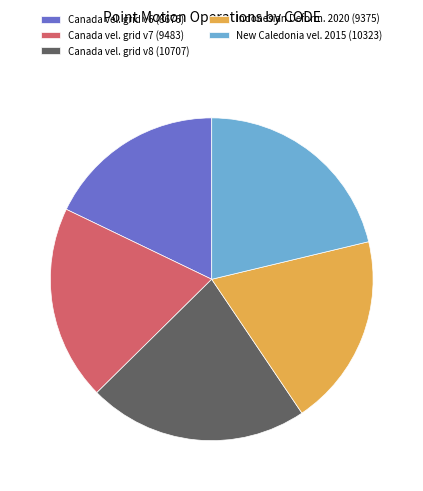

What is the ratio of the value at Canada vel. grid v6 (8676) to the value at Canada vel. grid v7 (9483)?

0.9